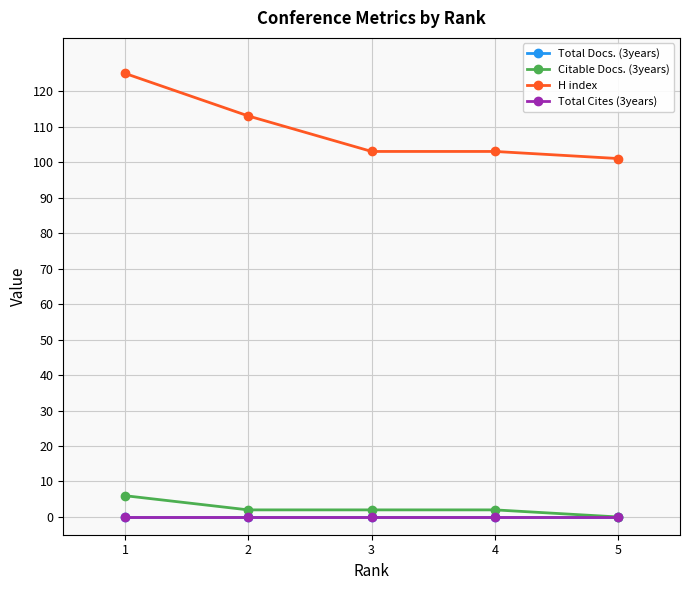

Is this an area chart (filled region under the line)?

No